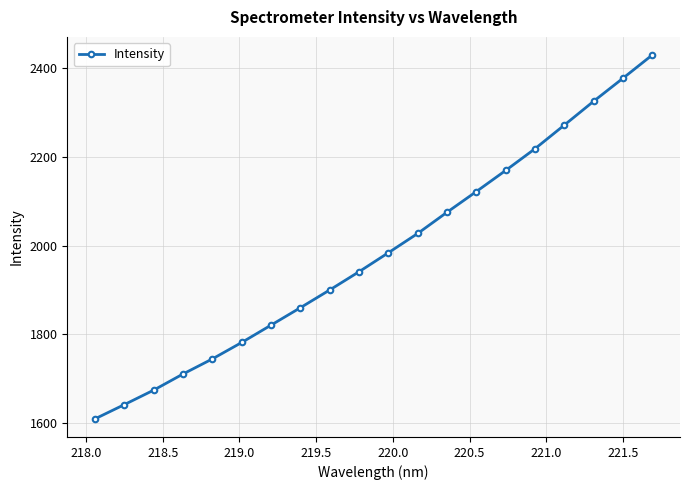

What is the greatest value displayed?

2429.0